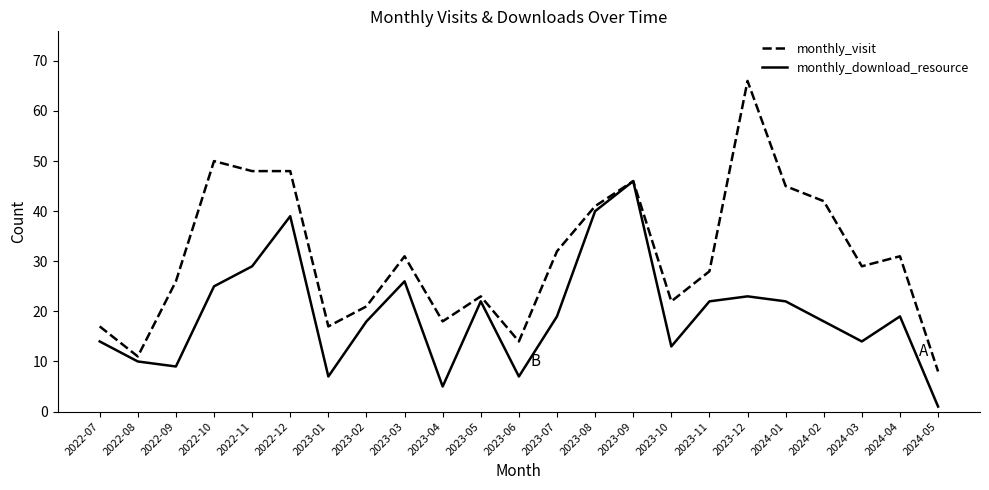

Between 2023-05 and 2023-12, which series saw the biggest shift?

monthly_visit